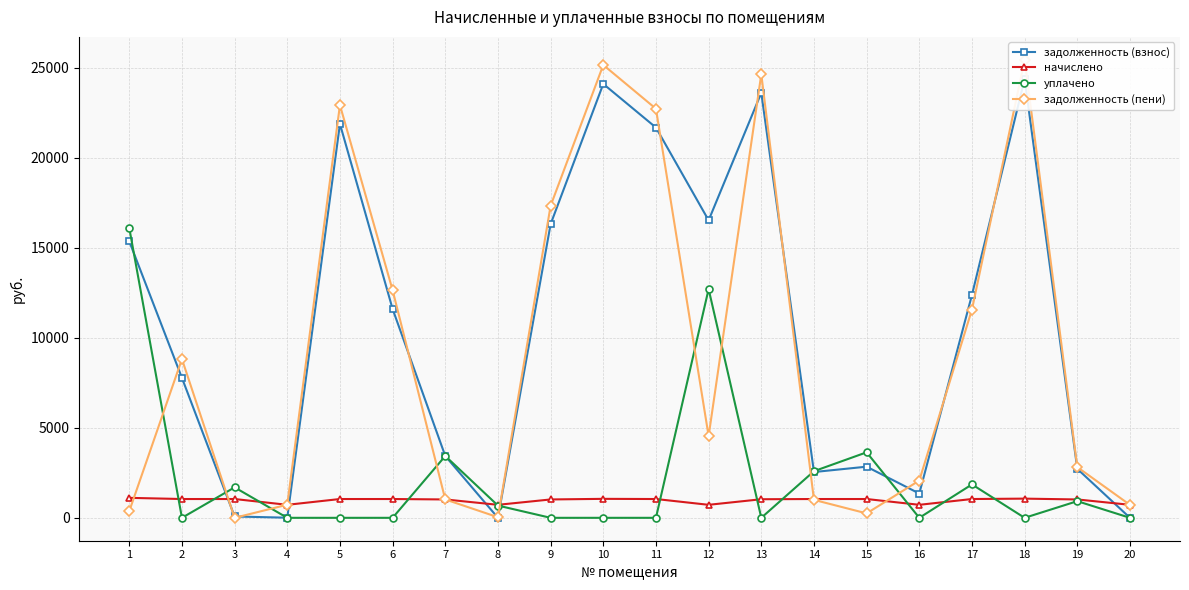

What is the total value across all series at 4?

1457.7